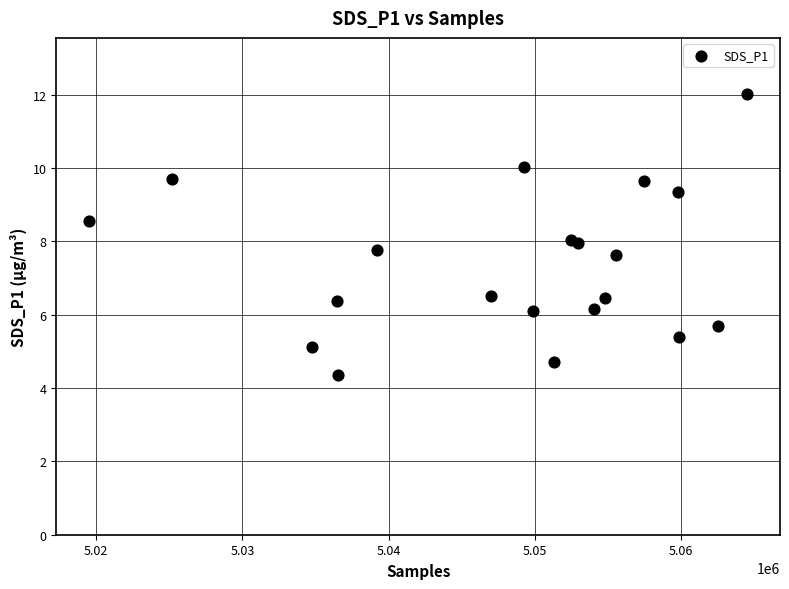

What is the range of X values (max minus min)?

44959.0